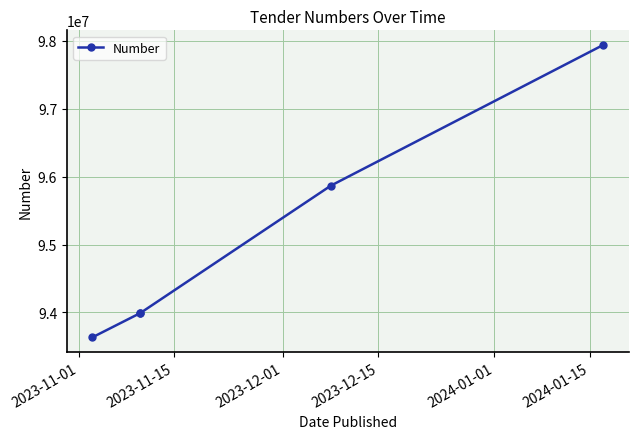

What is the sum of all values?

475415453